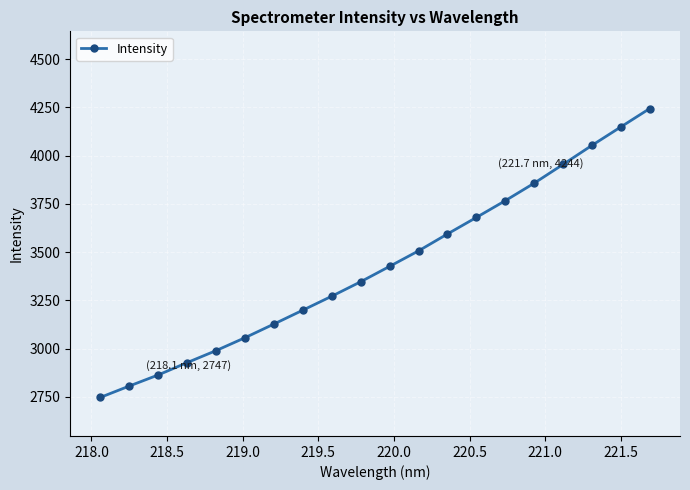

What is the difference between the second highest and minimum values?

1401.3